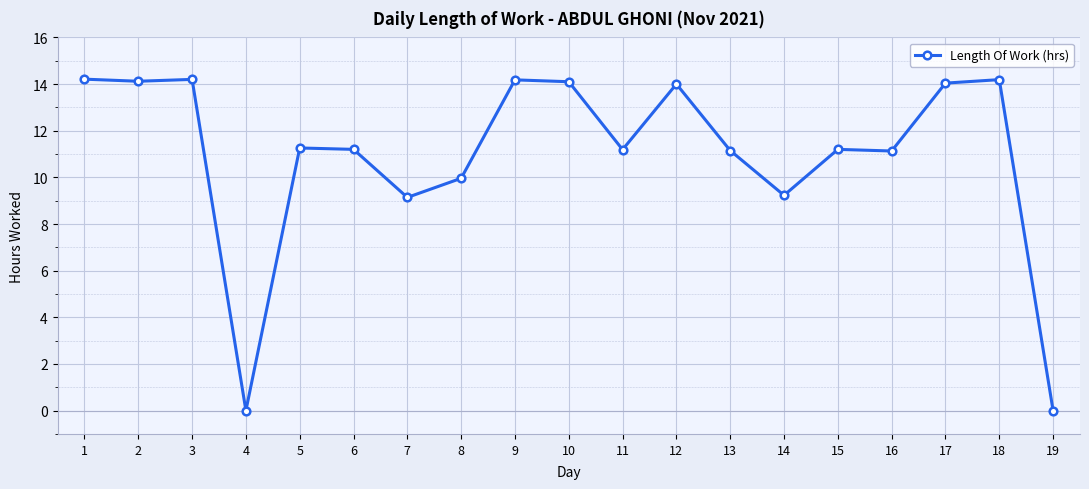

How many lines are shown in the chart?

1